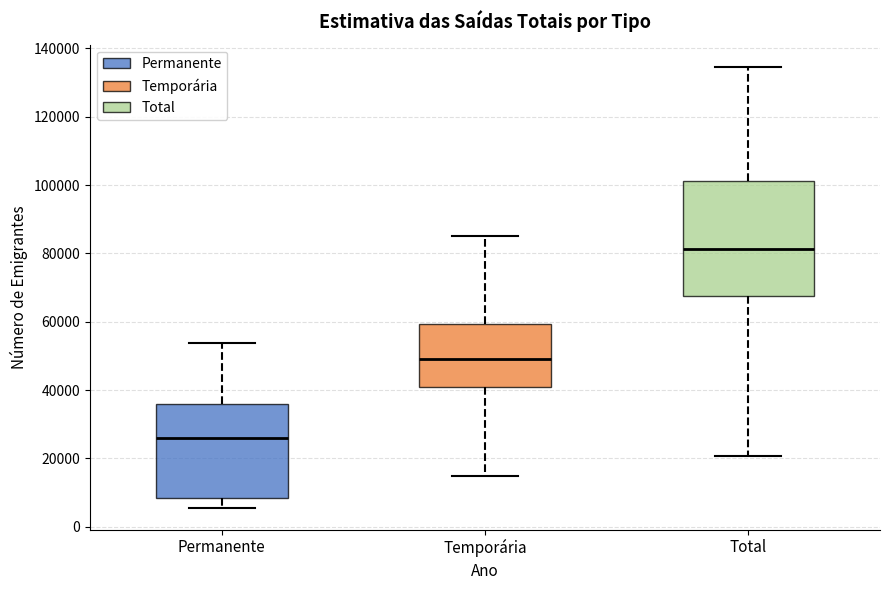

Where does the lower whisker of the box for Permanente end on the y-axis? The values are not printed on the chart, so give them approximately, as read against the axis.

6000